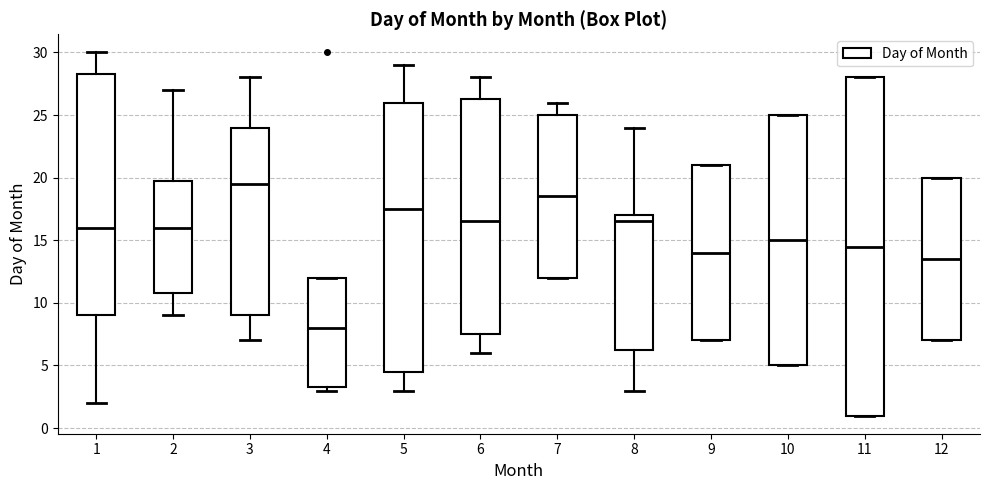

Which box has the highest median line?

3